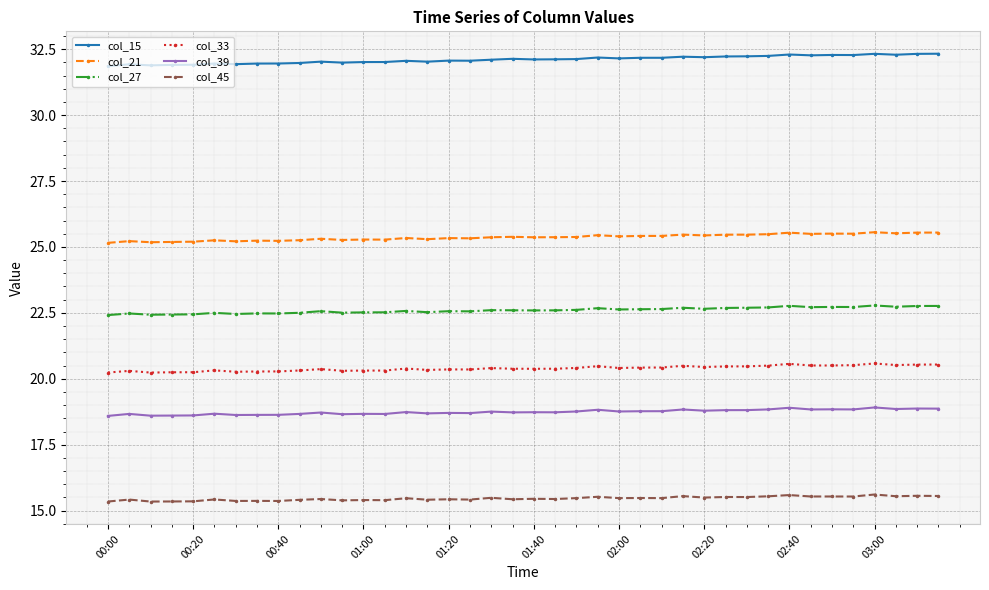

How many col_39 values are between 18 and 19?

40